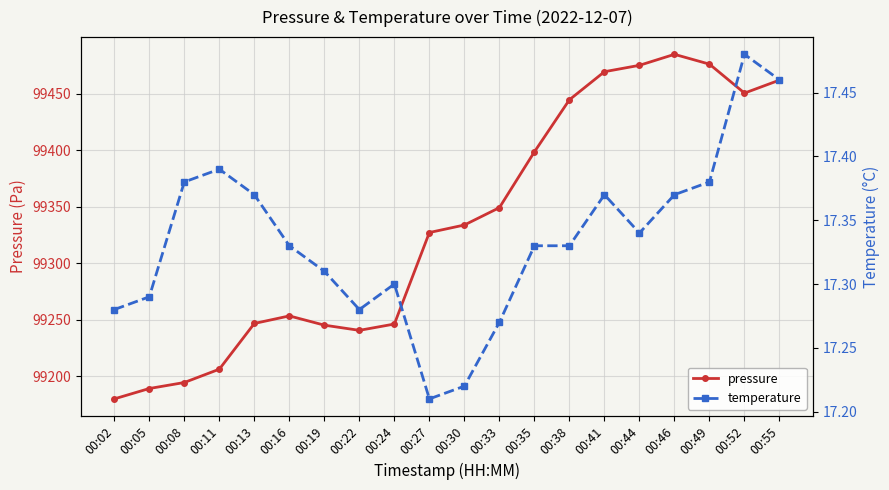

Reading left to right, list all the values displayed in this chart.

pressure: 00:02=99179.8	00:05=99189.0	00:08=99194.3	00:11=99206.1	00:13=99246.6	00:16=99253.3	00:19=99245.1	00:22=99240.5	00:24=99246.1	00:27=99327.1	00:30=99333.7	00:33=99349.1	00:35=99398.5	00:38=99444.6	00:41=99469.4	00:44=99475.0	00:46=99484.8	00:49=99476.1	00:52=99450.4	00:55=99461.9
temperature: 00:02=17.3	00:05=17.3	00:08=17.4	00:11=17.4	00:13=17.4	00:16=17.3	00:19=17.3	00:22=17.3	00:24=17.3	00:27=17.2	00:30=17.2	00:33=17.3	00:35=17.3	00:38=17.3	00:41=17.4	00:44=17.3	00:46=17.4	00:49=17.4	00:52=17.5	00:55=17.5